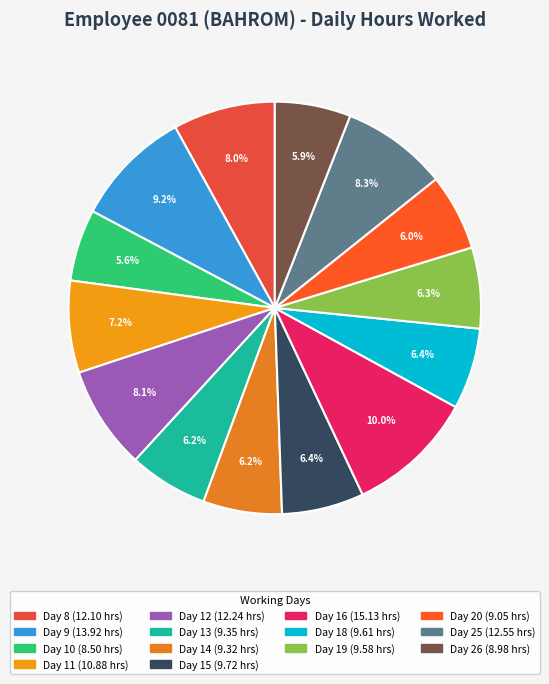

The Day 12 slice represents 1% of the pie. True or false?

False